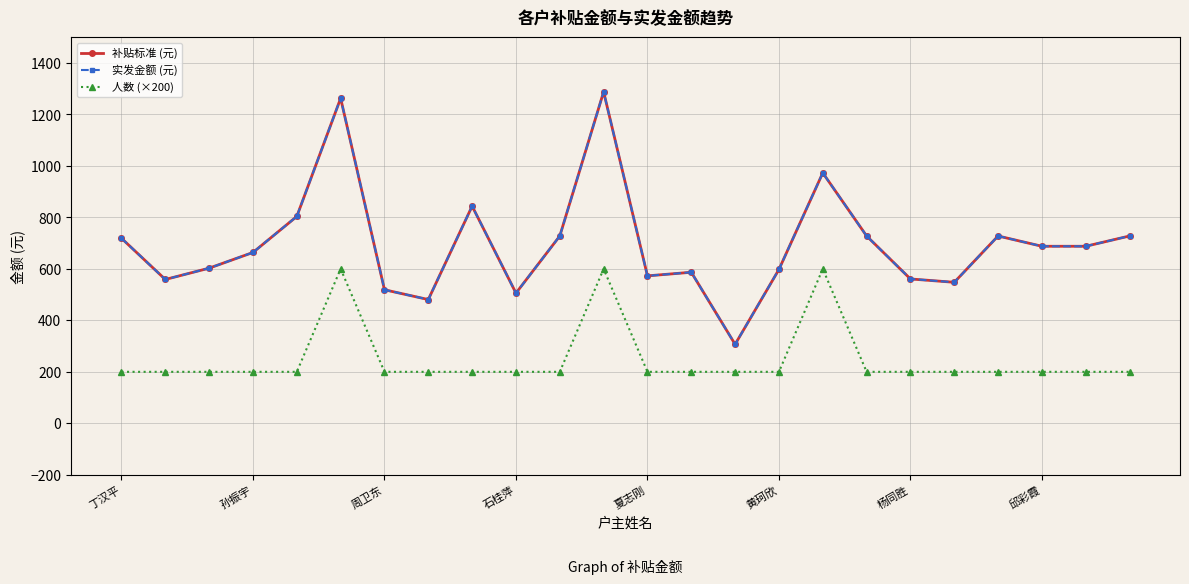

What are all the series names shown in the legend?

补贴标准 (元), 实发金额 (元), 人数 (×200)